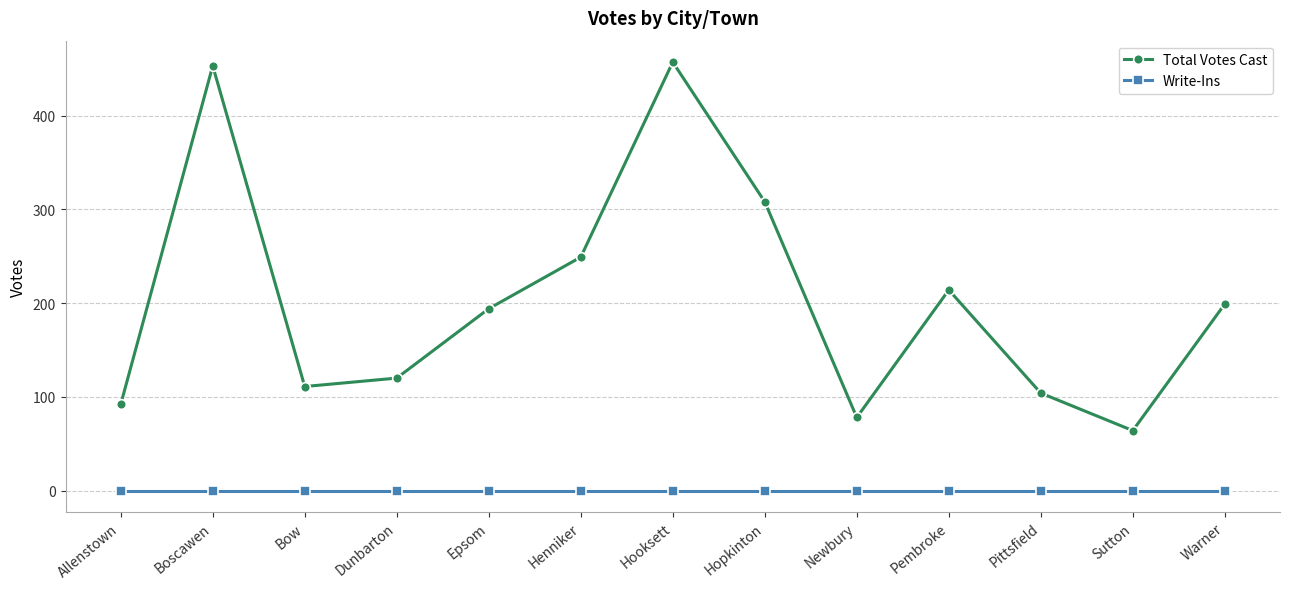

Is it true that Write-Ins equals 0 at Warner?

True